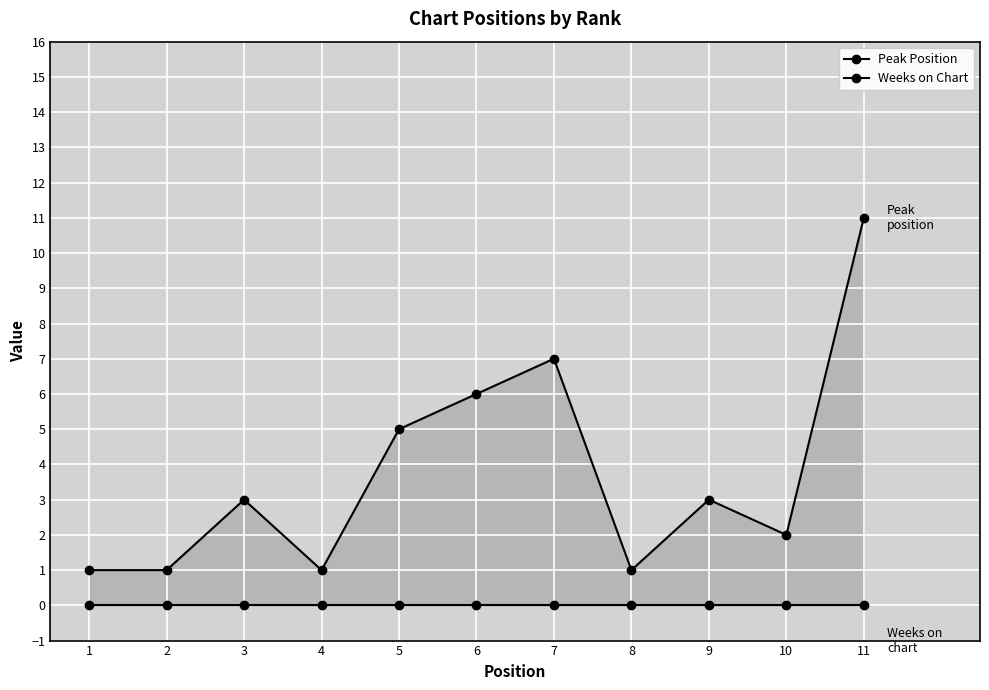

Is the value of Peak Position at 7 greater than the value of Weeks on Chart at 8?

Yes